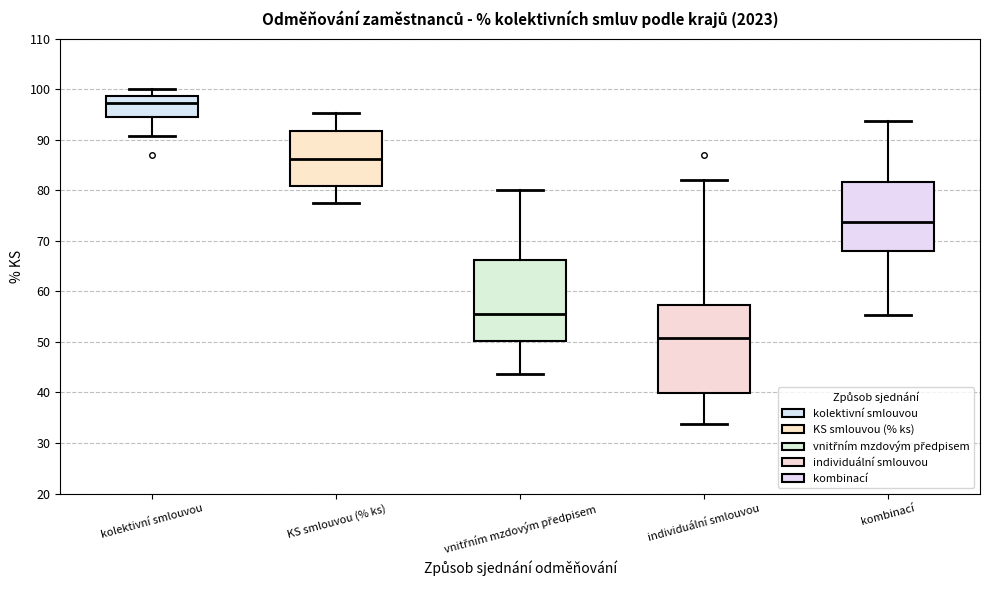

Comparing the boxes themselves (not the whiskers), which one is the tallest?

individuální smlouvou